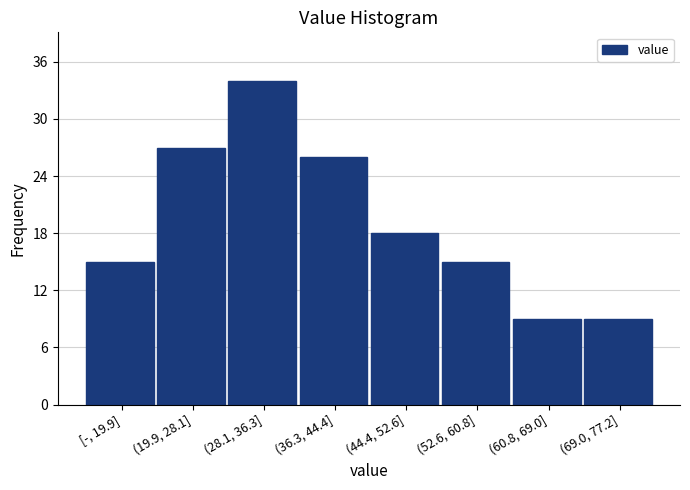

Reading right to left, list all the values displayed in this chart.

(69.0, 77.2]=9	(60.8, 69.0]=9	(52.6, 60.8]=15	(44.4, 52.6]=18	(36.3, 44.4]=26	(28.1, 36.3]=34	(19.9, 28.1]=27	[-, 19.9]=15